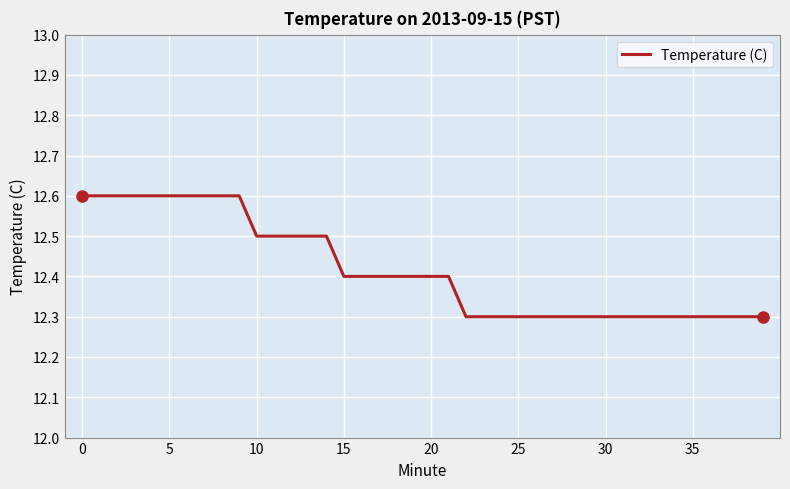

How many values are between 12 and 13?

40